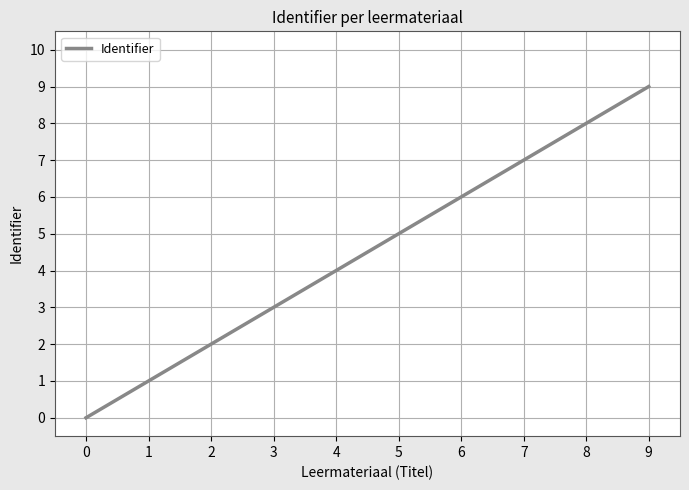

Approximately how many times larger is the value at 3 compared to 1?

3.0